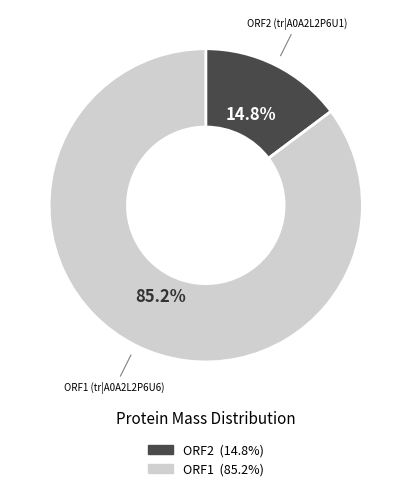

Is there a majority slice in this chart?

Yes